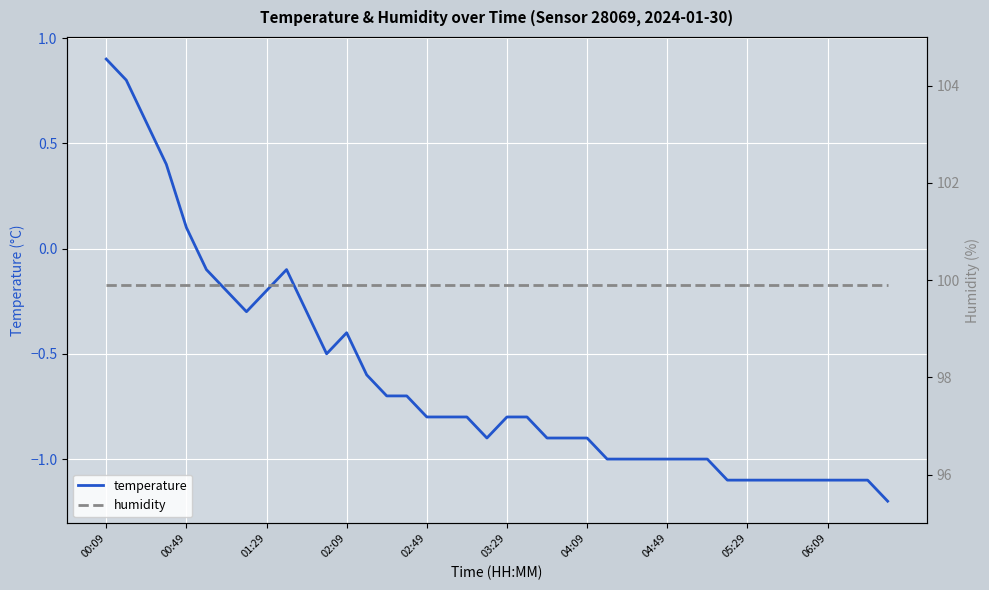

What value does the temperature series have at 17?

-0.8